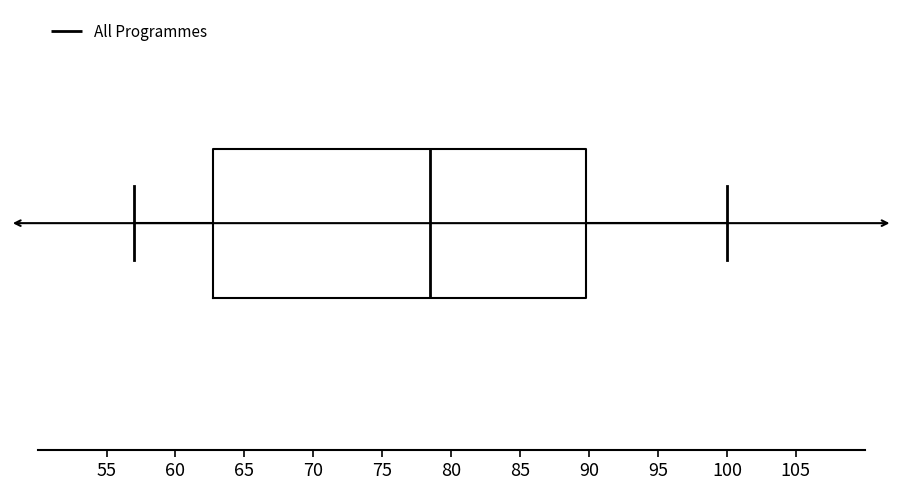

Read this box plot against the x-axis: the position of the median line, the range covered by the box, and the ends of both whiskers. The values are not printed on the chart, so give them approximately, as read against the axis.

median 78.5, box 63.0 to 90.0, whiskers 57.0 to 100.0